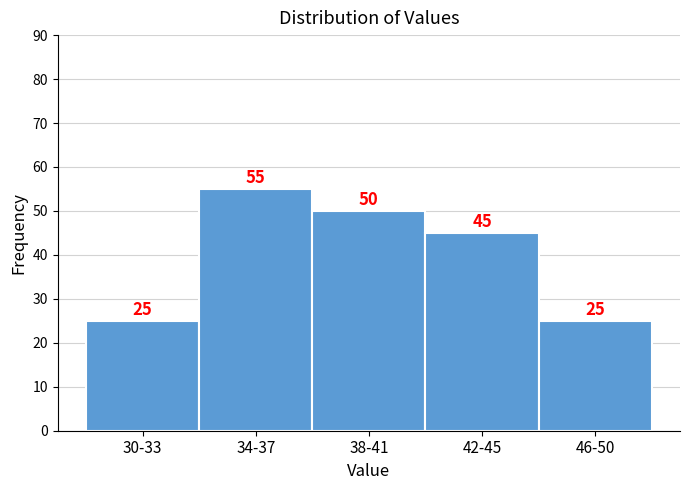

Reading left to right, transcribe all the data shown in this chart.

25	55	50	45	25